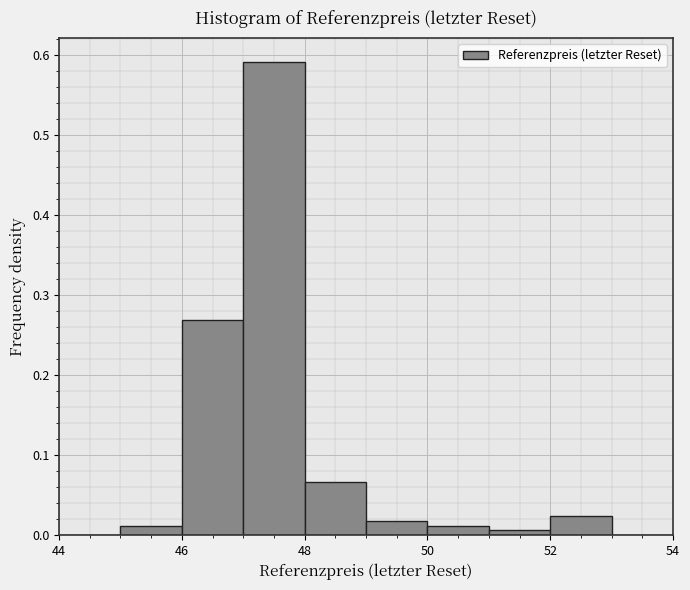

How tall is the bar that spans 47 to 48 on the x-axis? The values are not printed on the chart, so give them approximately, as read against the axis.

0.59